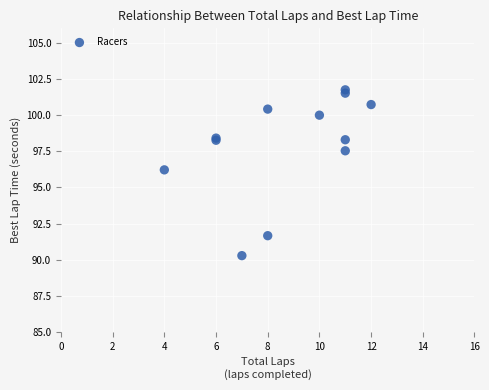

What Y value in the scatter plot is closest to 96?

96.2